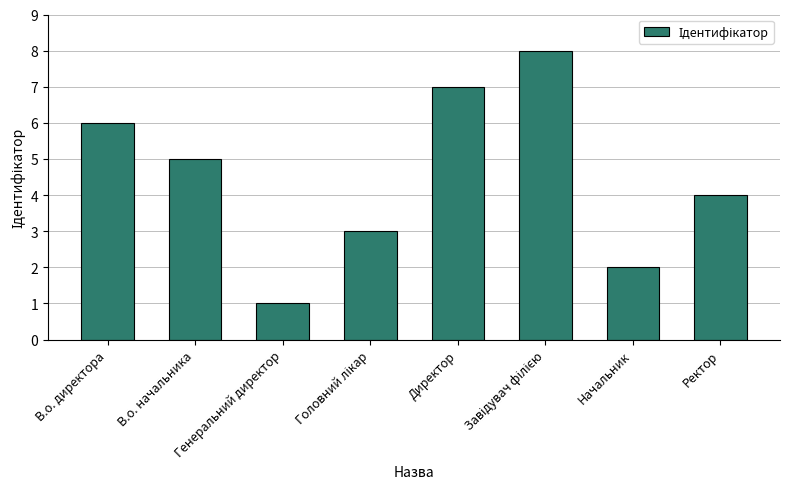

What is the greatest value displayed?

8